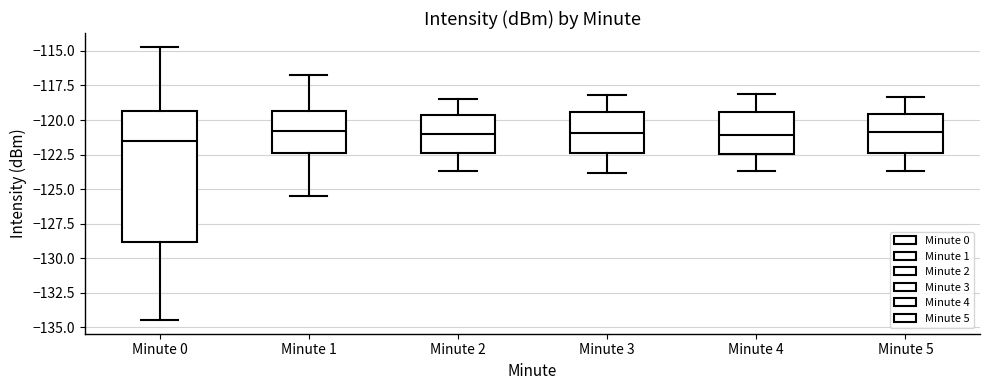

Reading left to right, read every box against the y-axis: the position of its median line, the range the box covers, and the ends of its whiskers. The values are not printed on the chart, so give them approximately, as read against the axis.

Minute 0: median -121.5, box -129.0 to -119.5, whiskers -134.5 to -114.5
Minute 1: median -121.0, box -122.5 to -119.5, whiskers -125.5 to -117.0
Minute 2: median -121.0, box -122.5 to -119.5, whiskers -123.5 to -118.5
Minute 3: median -121.0, box -122.5 to -119.5, whiskers -124.0 to -118.0
Minute 4: median -121.0, box -122.5 to -119.5, whiskers -123.5 to -118.0
Minute 5: median -121.0, box -122.5 to -119.5, whiskers -123.5 to -118.5